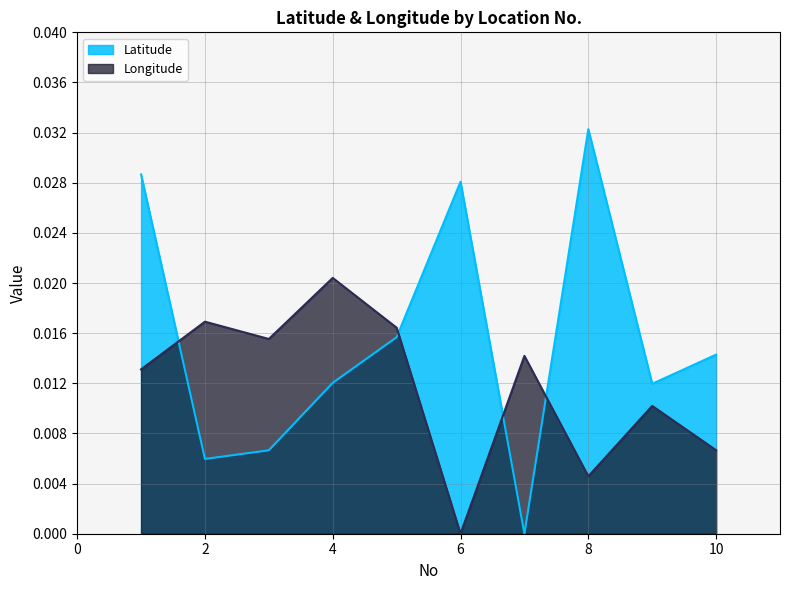

Where is the first local maximum for Latitude?

6